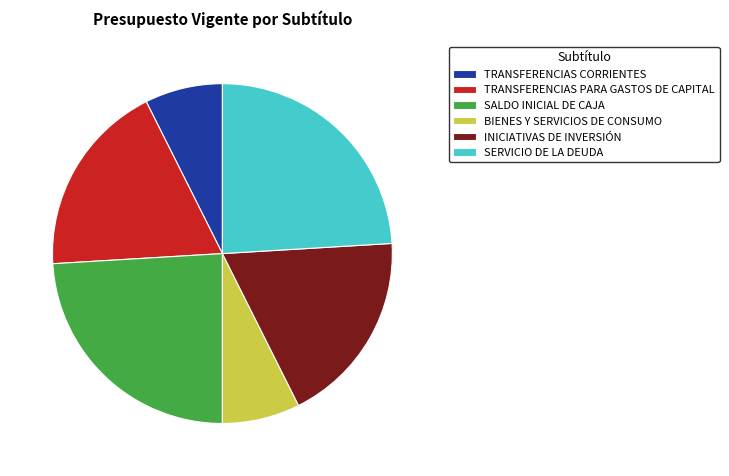

What is the ratio of the value at SERVICIO DE LA DEUDA to the value at TRANSFERENCIAS PARA GASTOS DE CAPITAL?

1.3